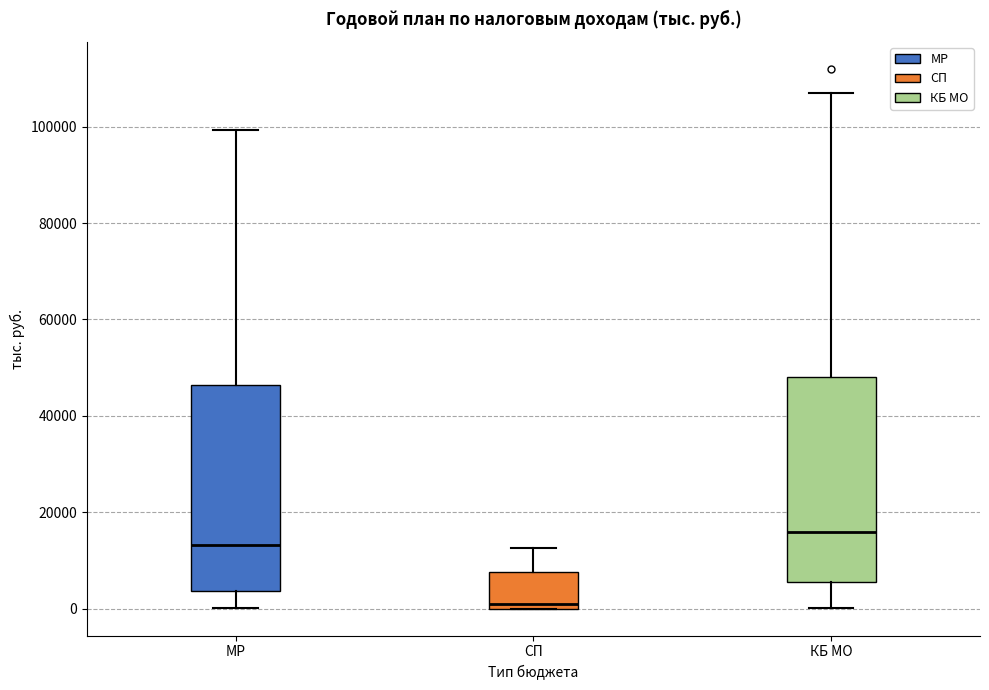

Where does the upper whisker of the box for МР end on the y-axis? The values are not printed on the chart, so give them approximately, as read against the axis.

100000